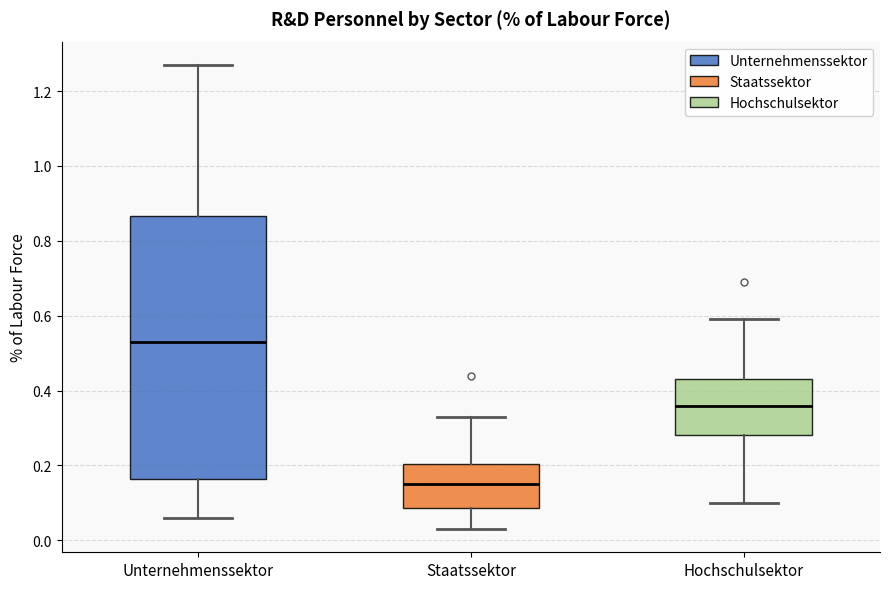

Where is the upper edge of the box for Staatssektor on the y-axis? The values are not printed on the chart, so give them approximately, as read against the axis.

0.20